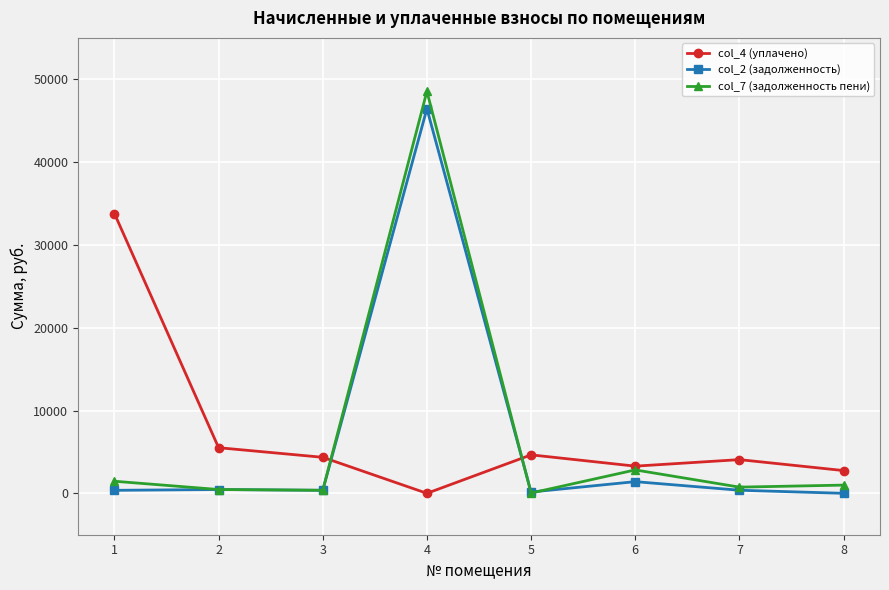

Does the chart display data point markers on the line(s)?

Yes